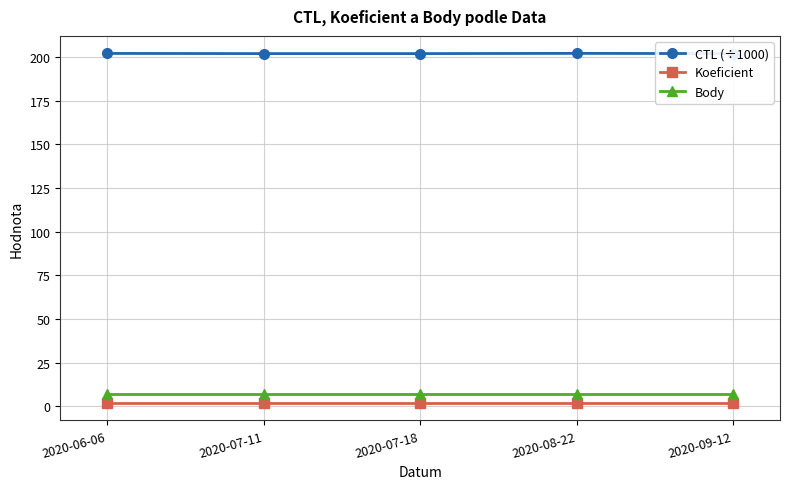

At how many categories does at least one series exceed 147?

5